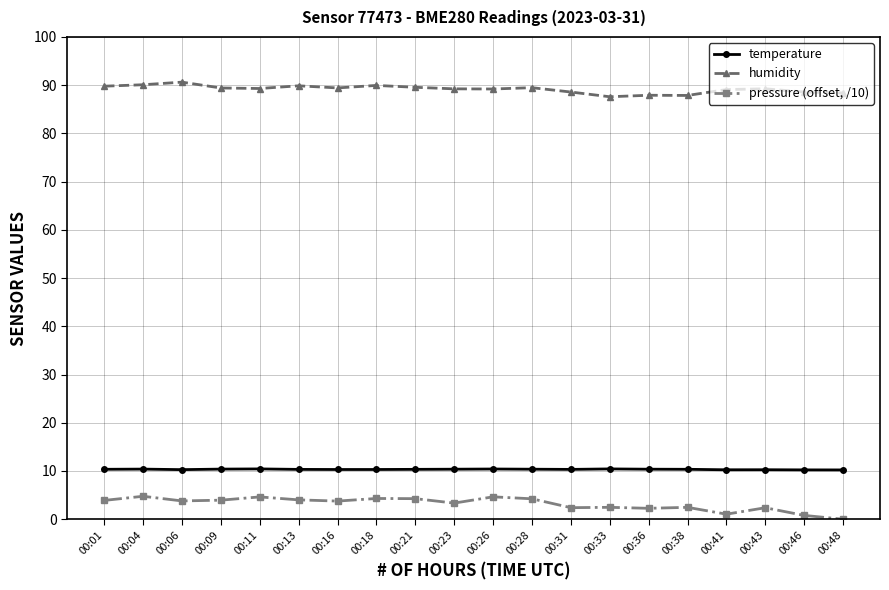

What is the greatest value displayed?

90.6